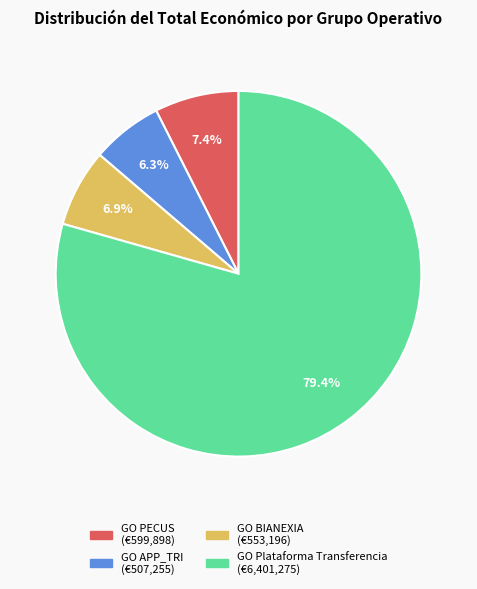

What is the largest slice in the pie chart?

GO Plataforma Transferencia